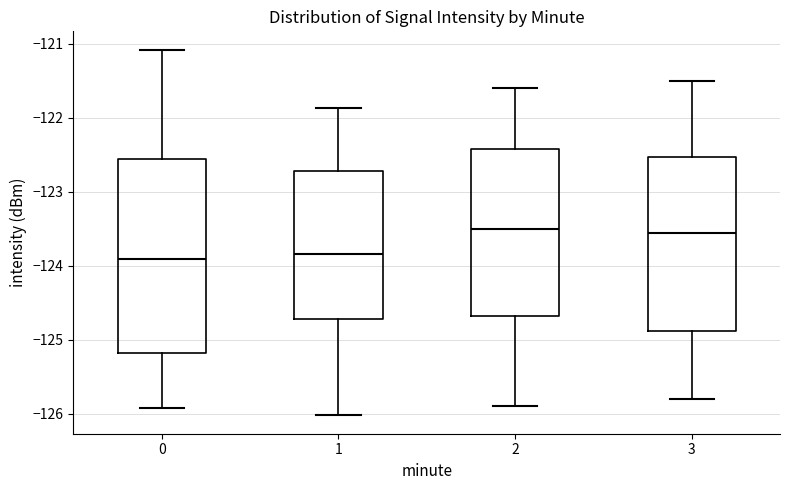

Reading left to right, read every box against the y-axis: the position of its median line, the range the box covers, and the ends of its whiskers. The values are not printed on the chart, so give them approximately, as read against the axis.

0: median -123.9, box -125.2 to -122.6, whiskers -125.9 to -121.1
1: median -123.8, box -124.7 to -122.7, whiskers -126.0 to -121.9
2: median -123.5, box -124.7 to -122.4, whiskers -125.9 to -121.6
3: median -123.5, box -124.9 to -122.5, whiskers -125.8 to -121.5